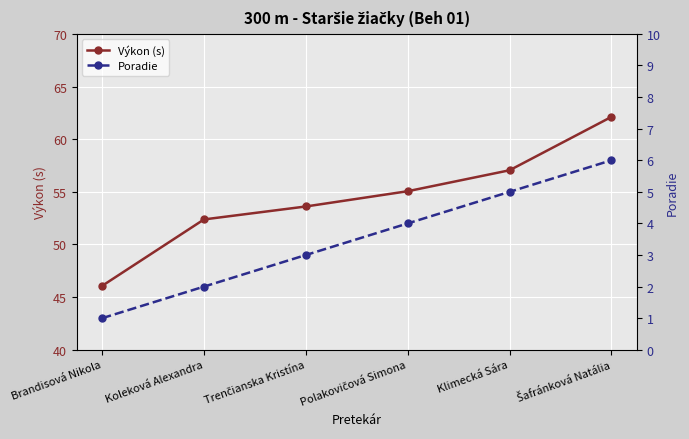

True or false: Poradie has a value of 1.0 at Brandisová Nikola.

True